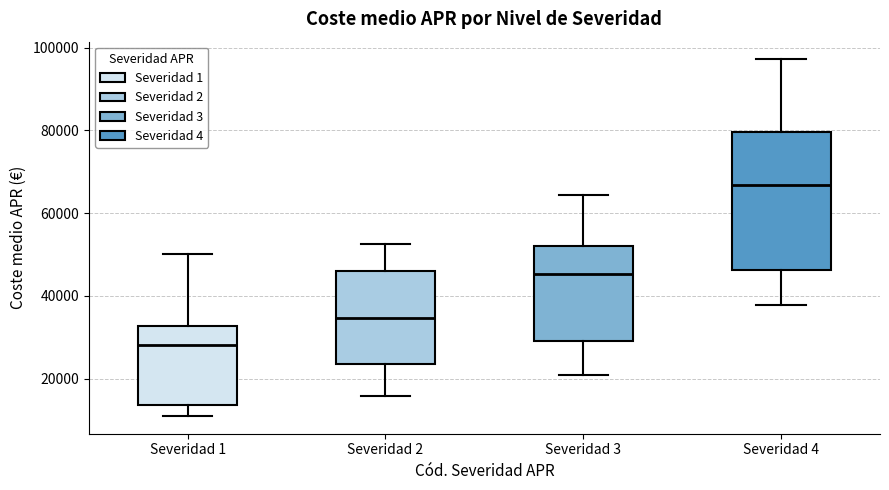

Reading left to right, transcribe this box plot: for each box, give where its median line is, the range the box spans, and where its two whiskers end, as read against the y-axis. The values are not printed on the chart, so give them approximately, as read against the axis.

Severidad 1: median 28000, box 14000 to 32000, whiskers 12000 to 50000
Severidad 2: median 34000, box 24000 to 46000, whiskers 16000 to 52000
Severidad 3: median 46000, box 30000 to 52000, whiskers 22000 to 64000
Severidad 4: median 66000, box 46000 to 80000, whiskers 38000 to 98000